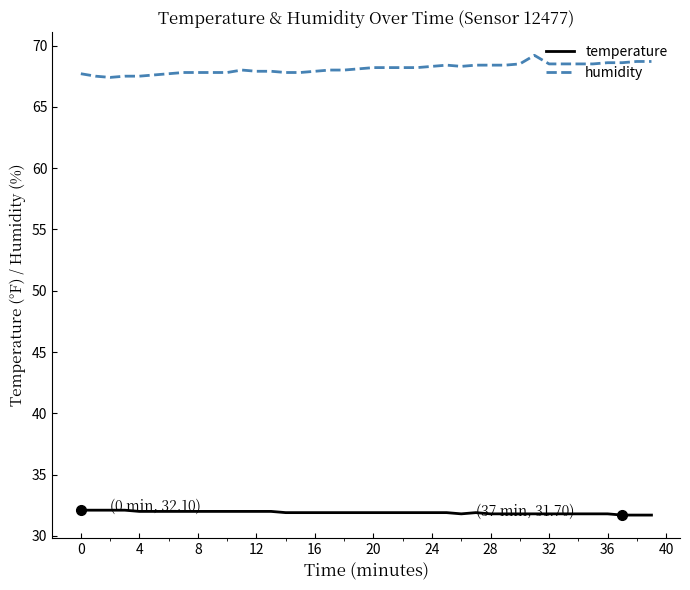

Which series has the largest total across all categories?

humidity